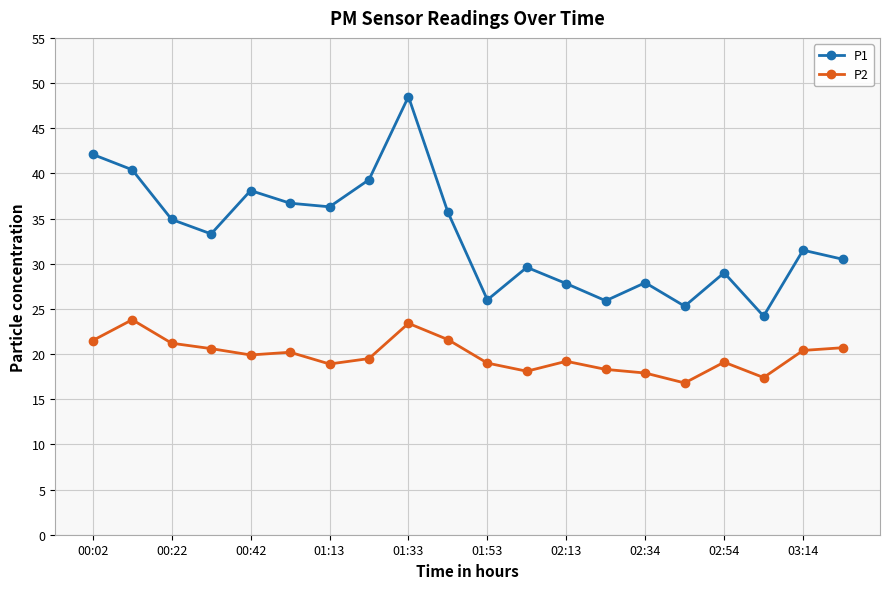

What is the highest value of the P1 series?

48.5